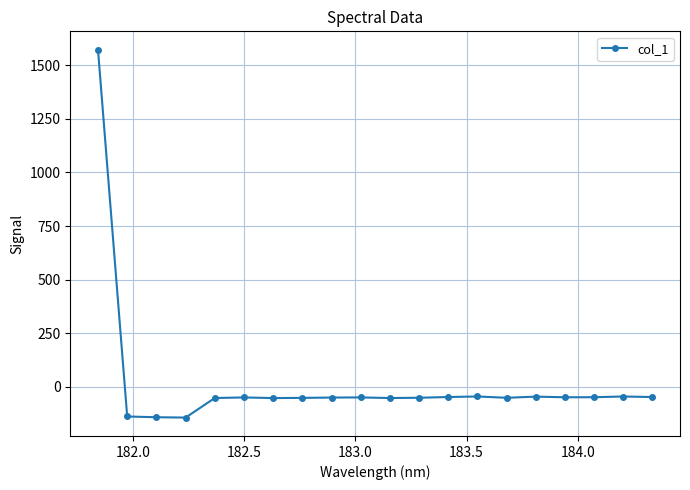

What is the sum of all values?

371.2